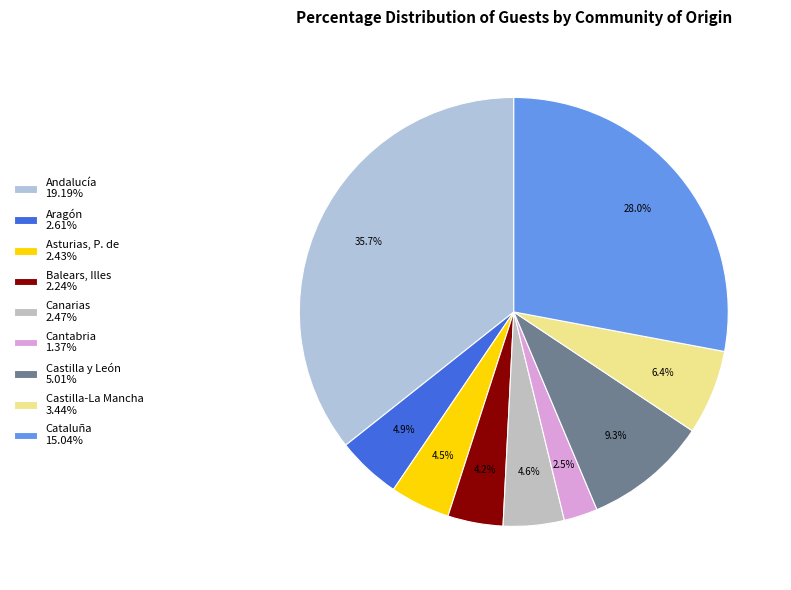

Count the number of slices in the pie.

9